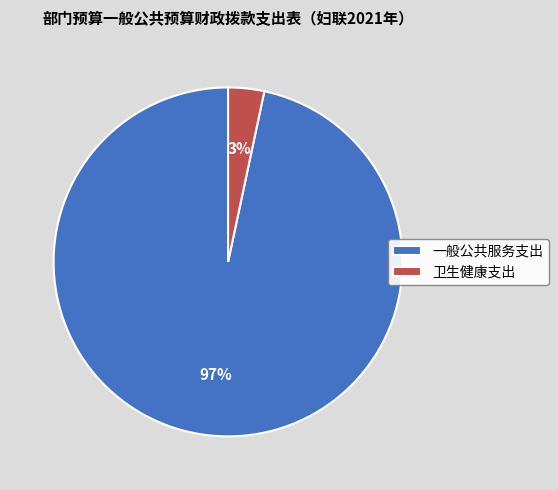

How many slices are in this pie chart?

2